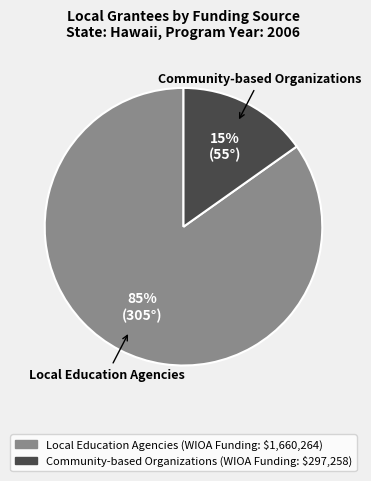

Which category accounts for the majority?

Local Education Agencies